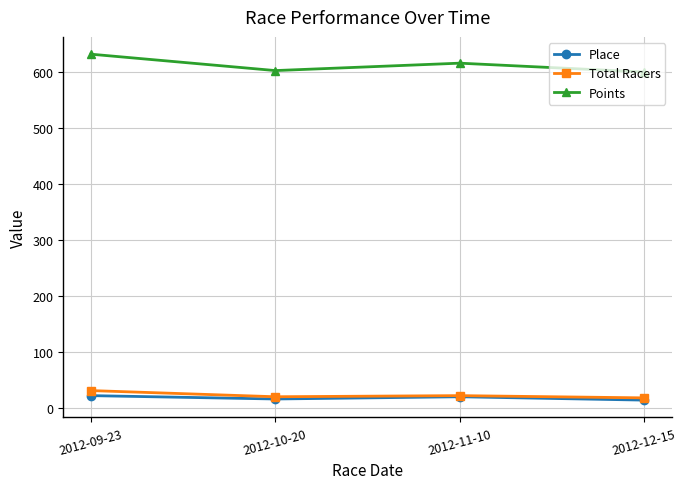

What is the sum of all Place values?

72.0